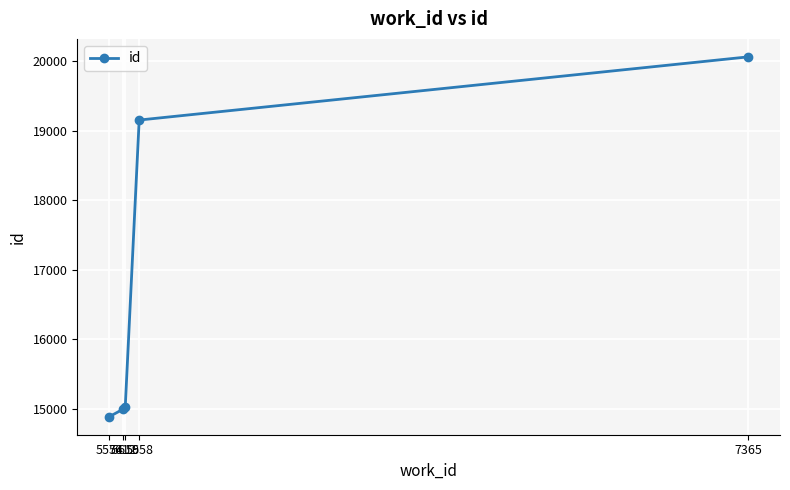

What is the ratio of the value at 5574 to the value at 7365?

0.7